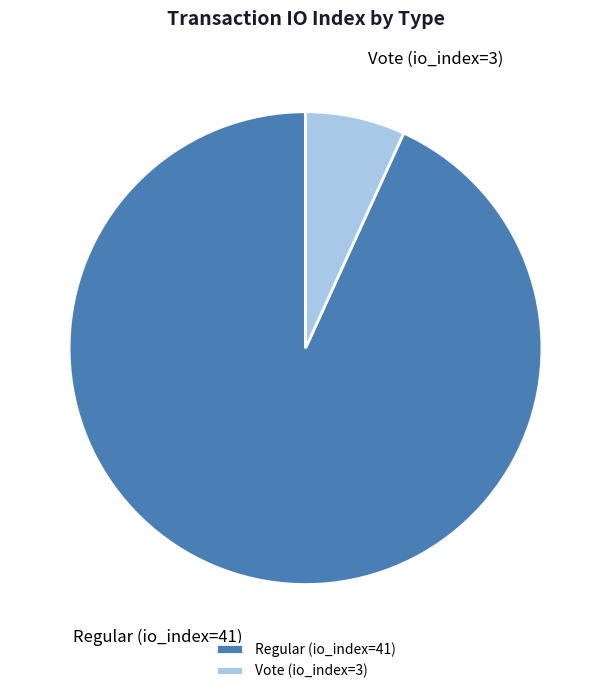

Is there a majority slice in this chart?

Yes